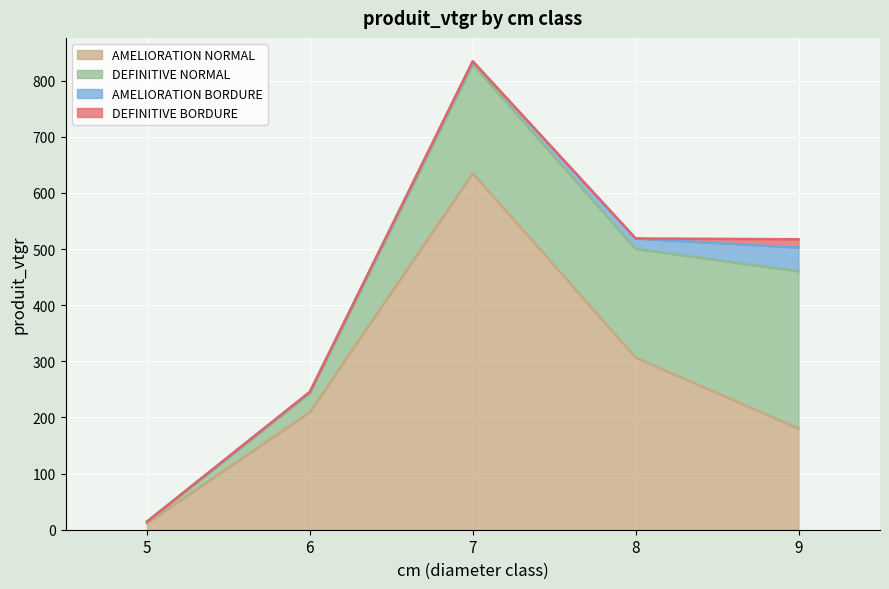

What is the highest value of the DEFINITIVE BORDURE series?

14.7